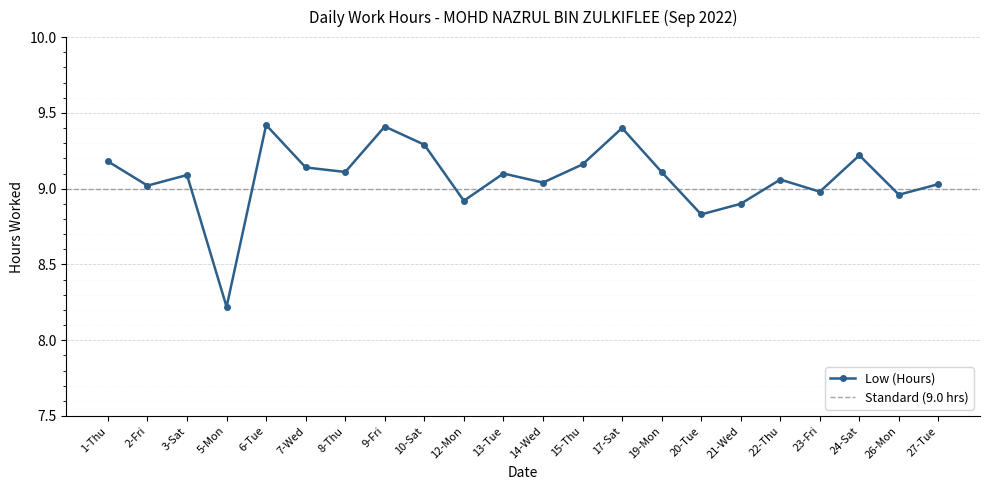

True or false: there are more than 0 points higher than both neighbors.

True